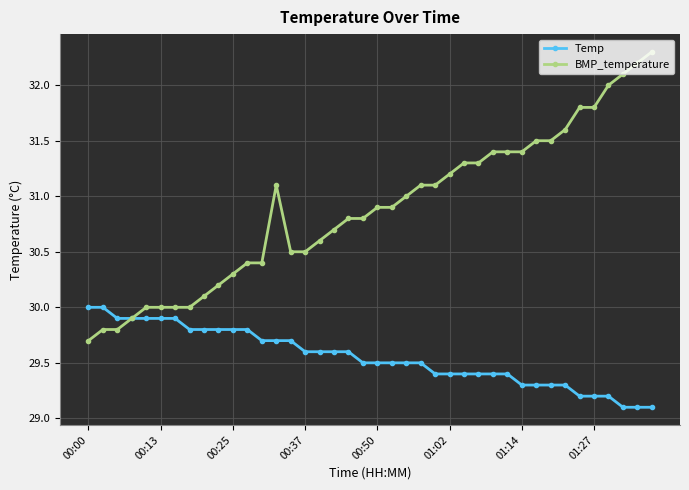

List the series in order of their overall mean, highest first.

BMP_temperature, Temp